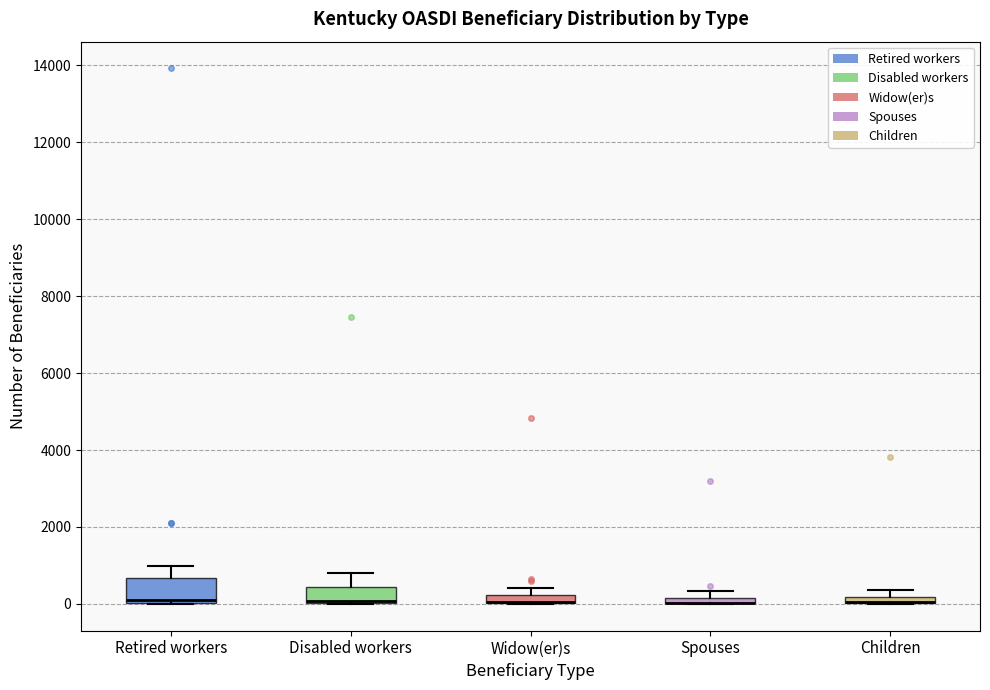

Comparing the boxes themselves (not the whiskers), which one is the tallest?

Retired workers